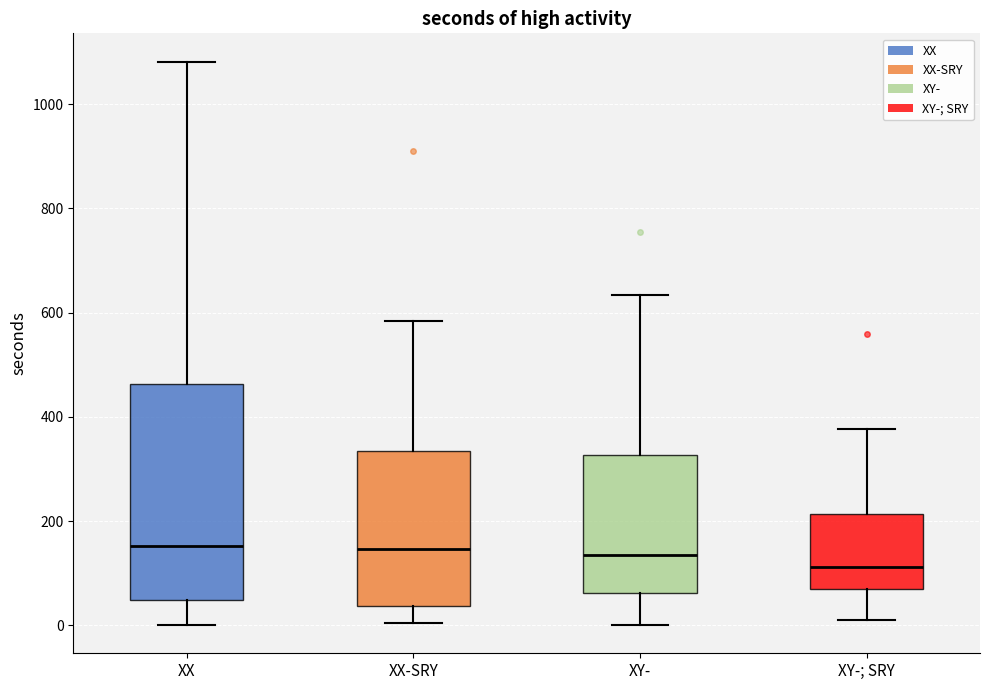

Reading left to right, transcribe this box plot: for each box, give where its median line is, the range the box spans, and where its two whiskers end, as read against the y-axis. The values are not printed on the chart, so give them approximately, as read against the axis.

XX: median 160, box 40 to 460, whiskers 0 to 1080
XX-SRY: median 140, box 40 to 340, whiskers 0 to 580
XY-: median 140, box 60 to 320, whiskers 0 to 640
XY-; SRY: median 120, box 60 to 220, whiskers 0 to 380